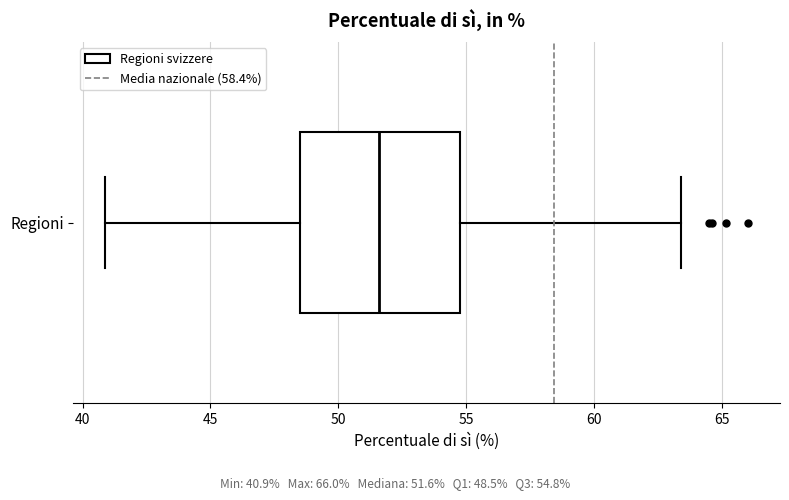

Read this box plot against the x-axis: the position of the median line, the range covered by the box, and the ends of both whiskers. The values are not printed on the chart, so give them approximately, as read against the axis.

median 51.5, box 48.5 to 55.0, whiskers 41.0 to 63.5